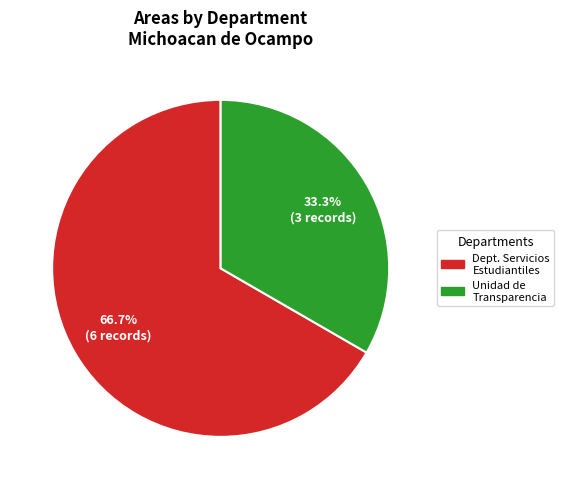

Is there any slice that represents more than half of the pie?

Yes